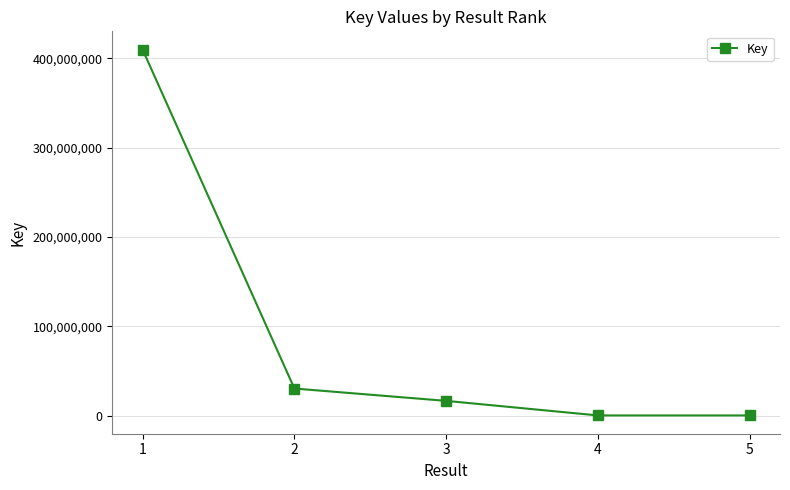

Approximately how many times larger is the value at 2 compared to 3?

1.8